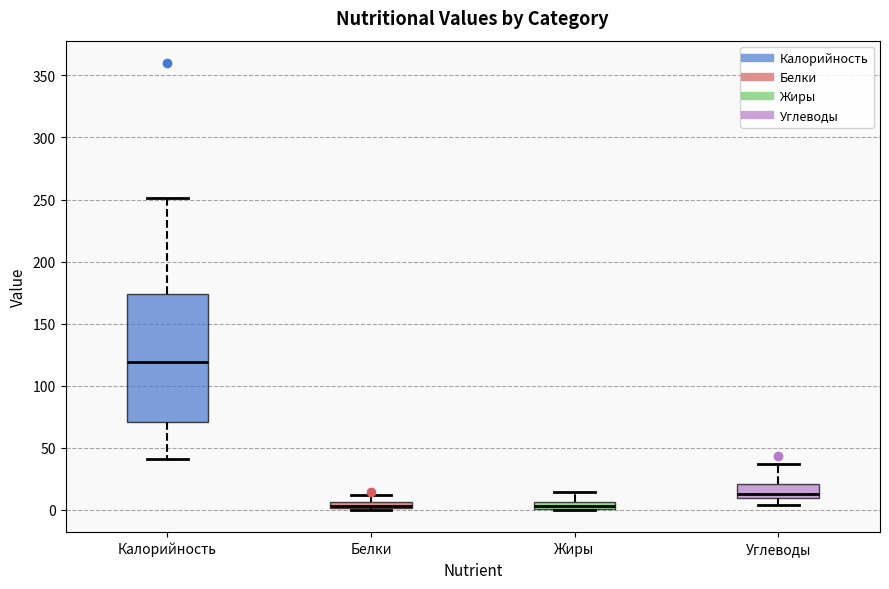

Where does the upper whisker of the box for Белки end on the y-axis? The values are not printed on the chart, so give them approximately, as read against the axis.

10